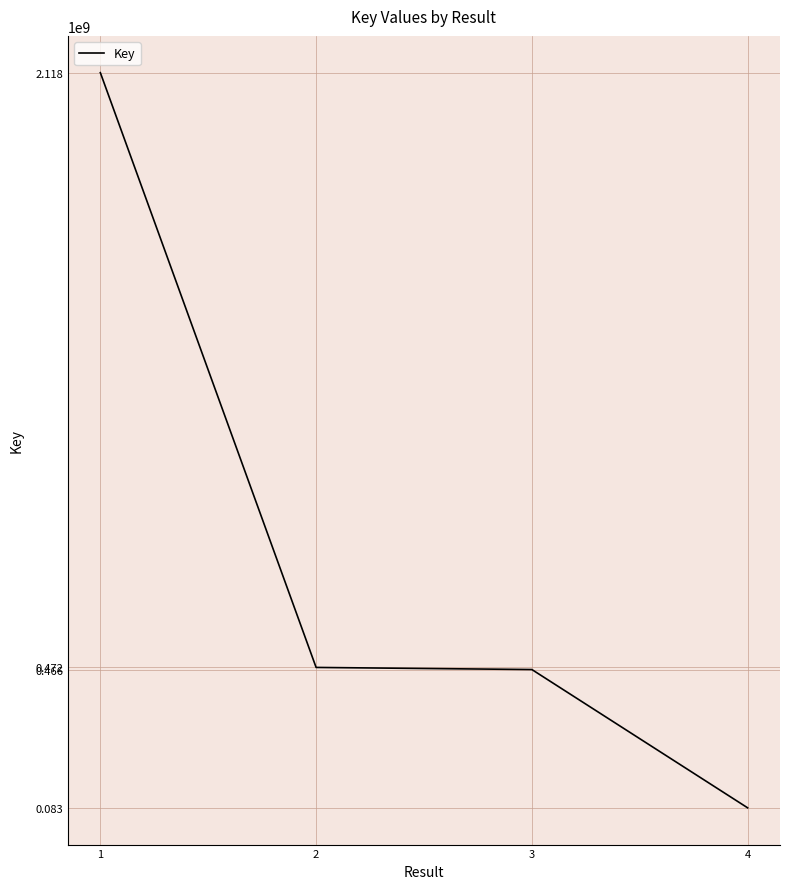

Does the chart have visible grid lines?

Yes